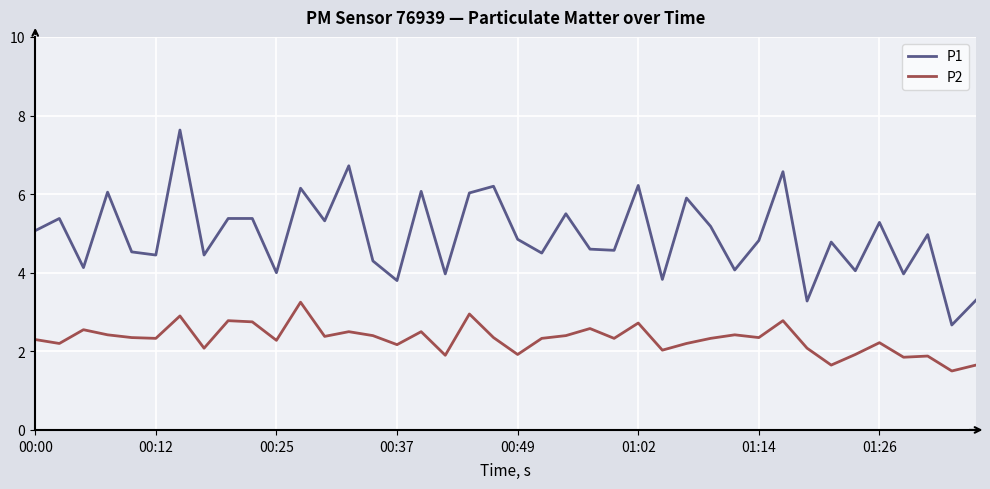

Which series has the largest total across all categories?

P1